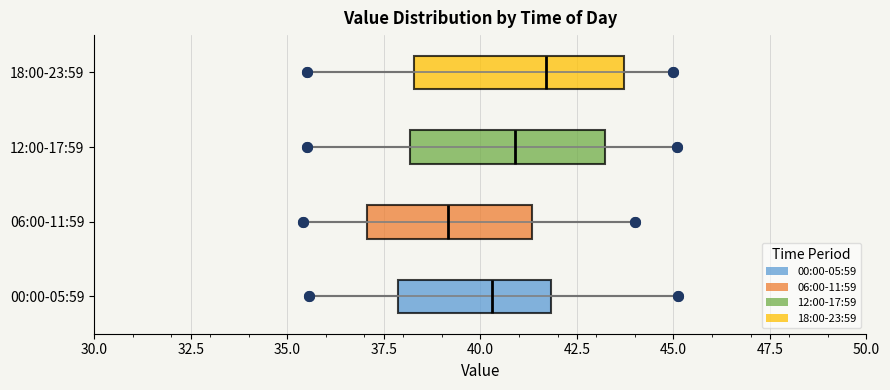

Where is the right edge of the box for 18:00-23:59 on the x-axis? The values are not printed on the chart, so give them approximately, as read against the axis.

43.5